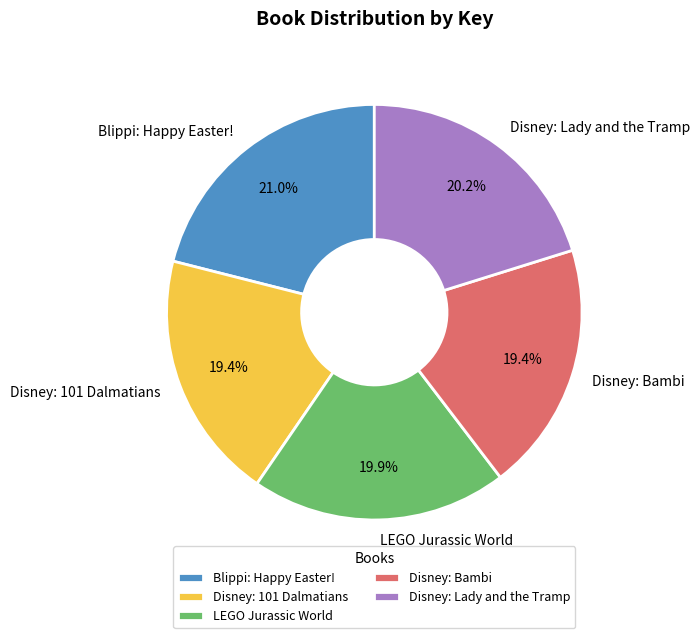

The Disney: 101 Dalmatians slice represents 29% of the pie. True or false?

False